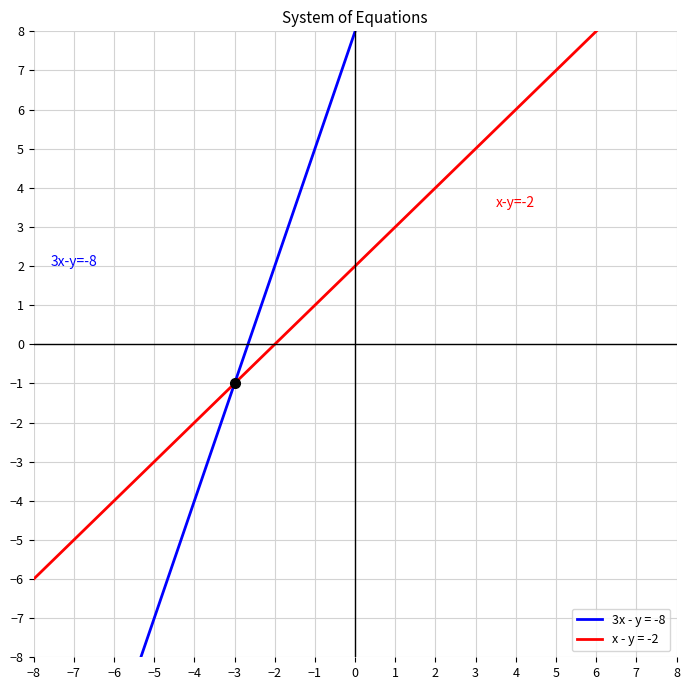

Reading left to right, extract all data points from this chart.

3x - y = -8: -16	-13	-10	-7	-4	-1	2	5	8	11	14	17	20	23	26	29	32
x - y = -2: -6	-5	-4	-3	-2	-1	0	1	2	3	4	5	6	7	8	9	10